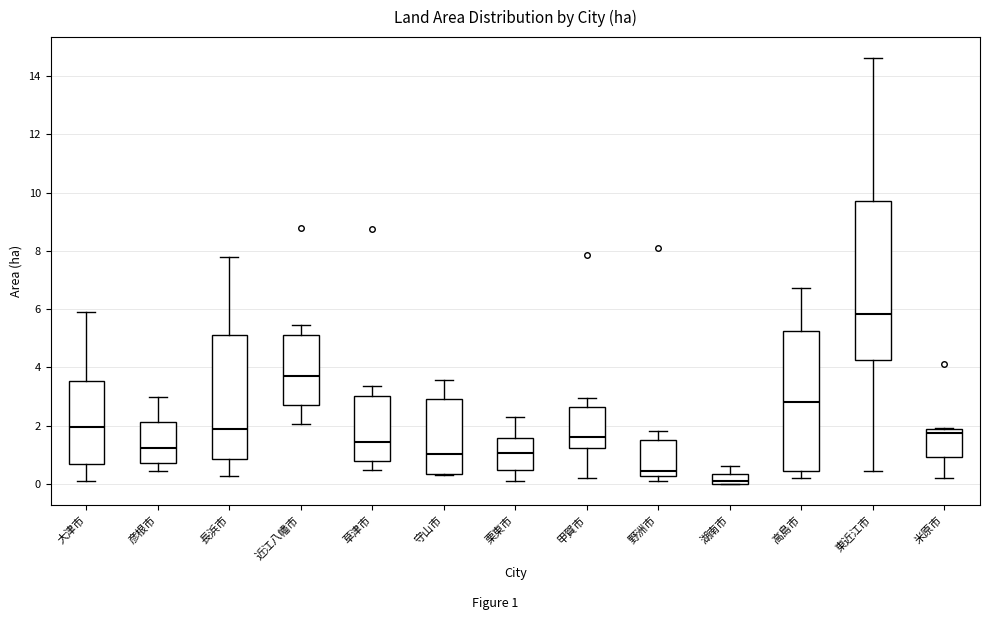

Which box's median line is the lowest?

湖南市